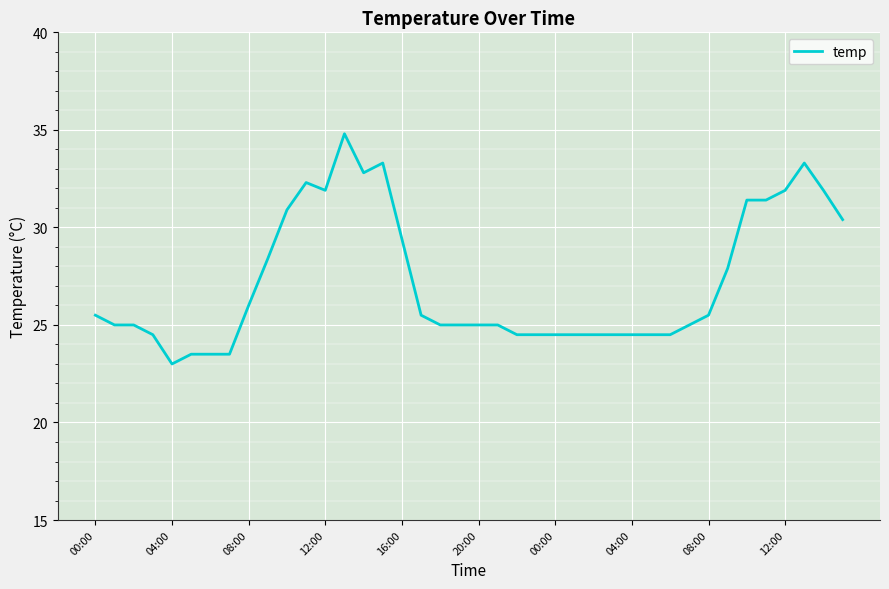

What is the difference between the maximum and minimum values?

11.8